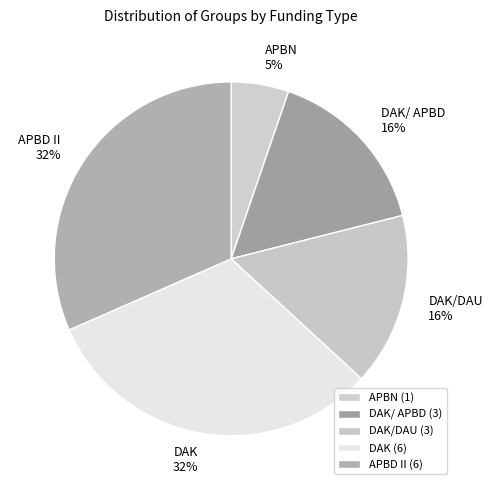

To the nearest percent, what is the average slice percentage?

20%